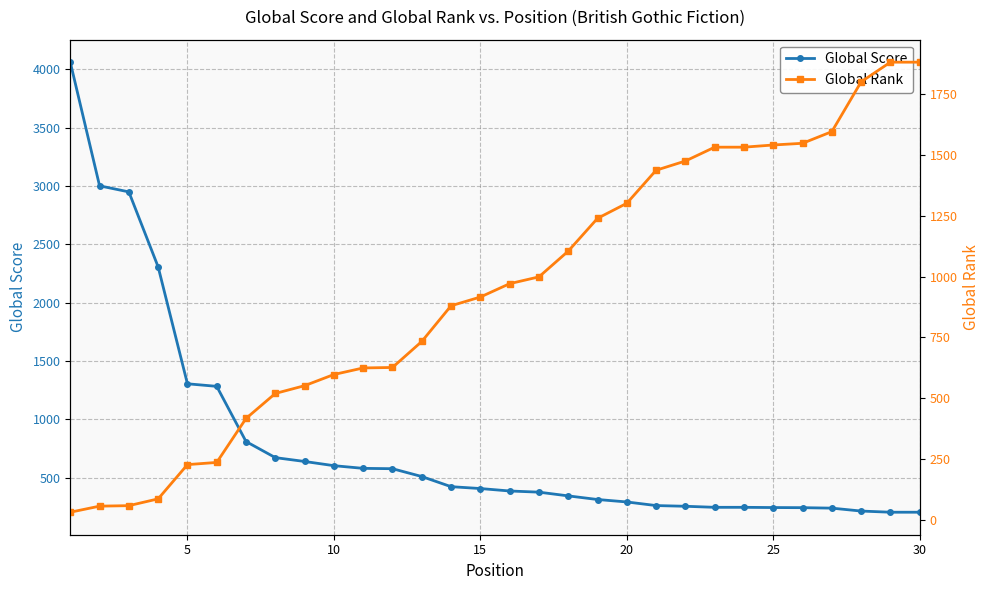

The value of Global Score at 10 is 1038. True or false?

False